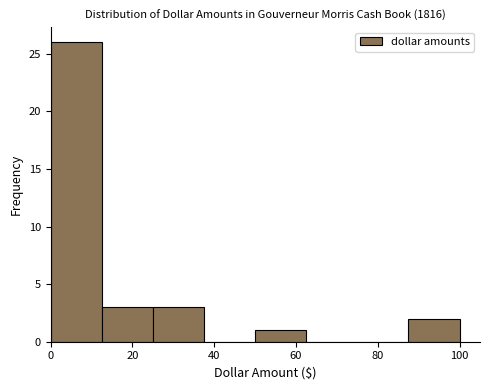

Reading left to right, list every bar in this chart as the range it spans on the x-axis followed by its height. Neither the bar edges nor the heights are printed on the chart, so give them approximately, as read against the axes.

0.0 to 12.5: 26
12.5 to 25.0: 3
25.0 to 37.5: 3
37.5 to 50.0: 0
50.0 to 62.5: 1
62.5 to 75.0: 0
75.0 to 87.5: 0
87.5 to 100.0: 2